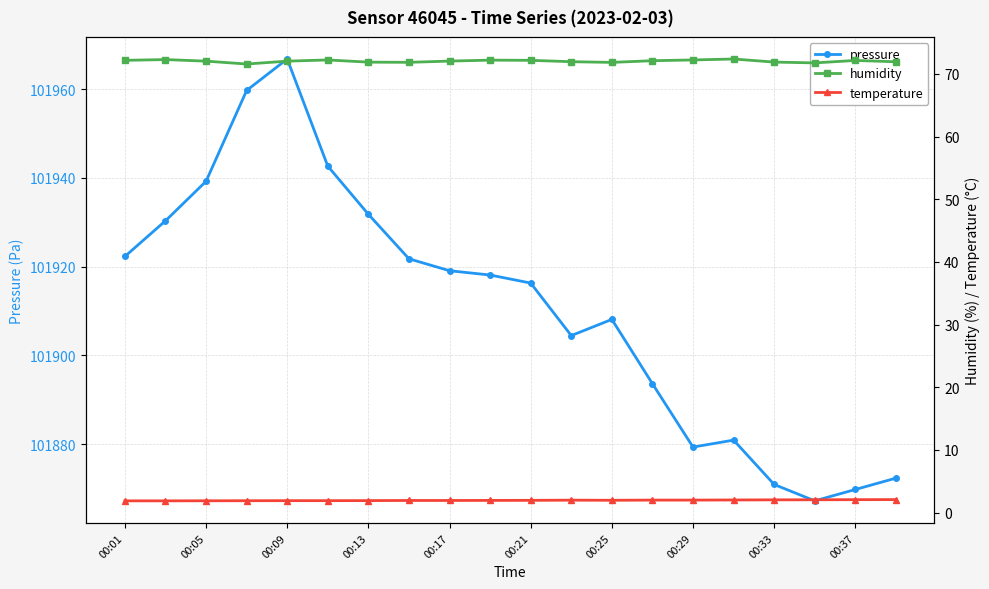

What is the value of the pressure point at the 12th from the left?

101904.4